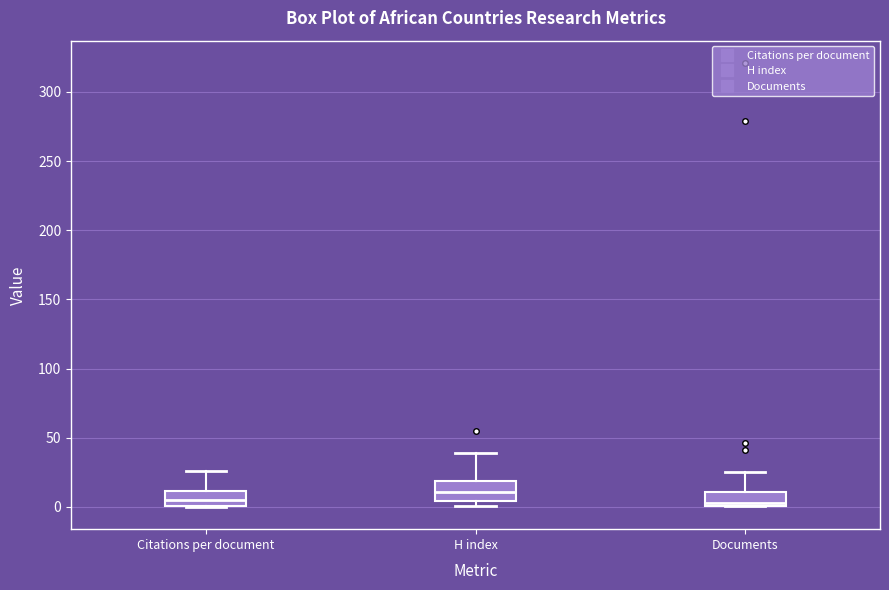

Where does the median line of the box for Citations per document sit on the y-axis? The values are not printed on the chart, so give them approximately, as read against the axis.

5